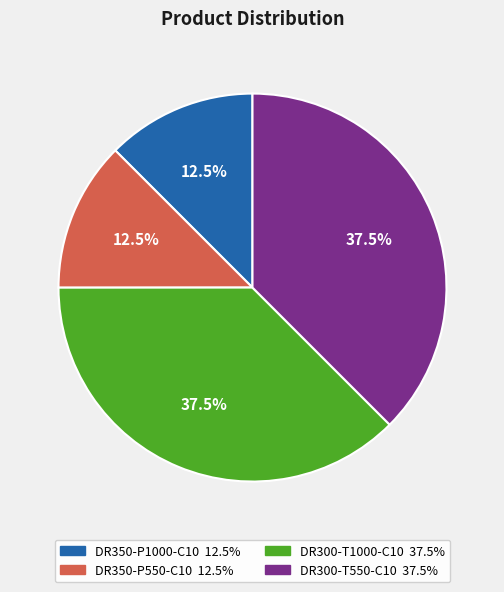

Is there a majority slice in this chart?

No